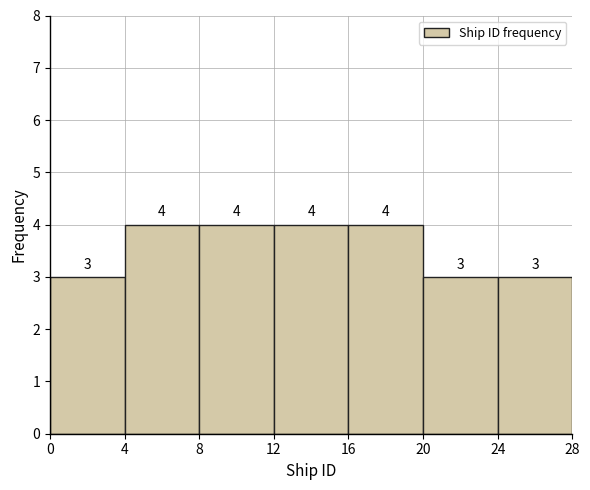

Reading left to right, list every bar in this chart as the range it spans on the x-axis followed by its height.

0 to 4: 3
4 to 8: 4
8 to 12: 4
12 to 16: 4
16 to 20: 4
20 to 24: 3
24 to 28: 3